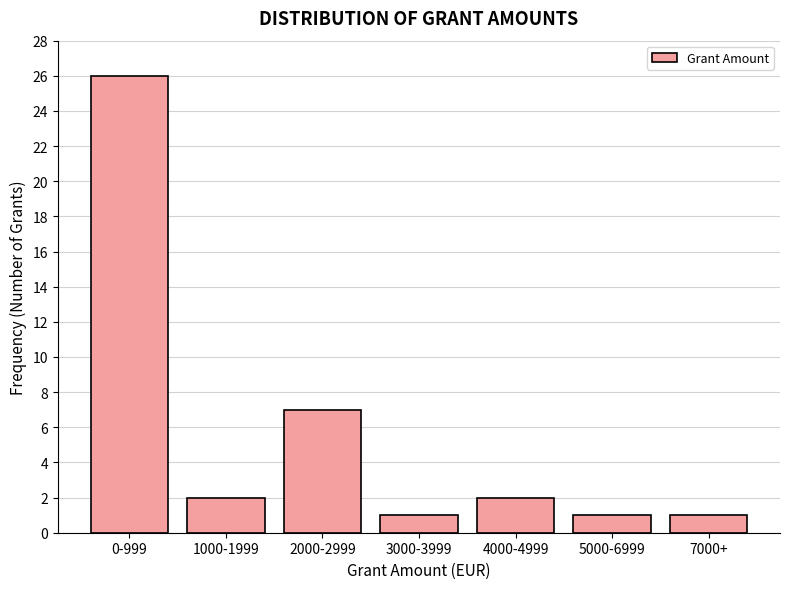

Reading left to right, list all the values displayed in this chart.

26	2	7	1	2	1	1